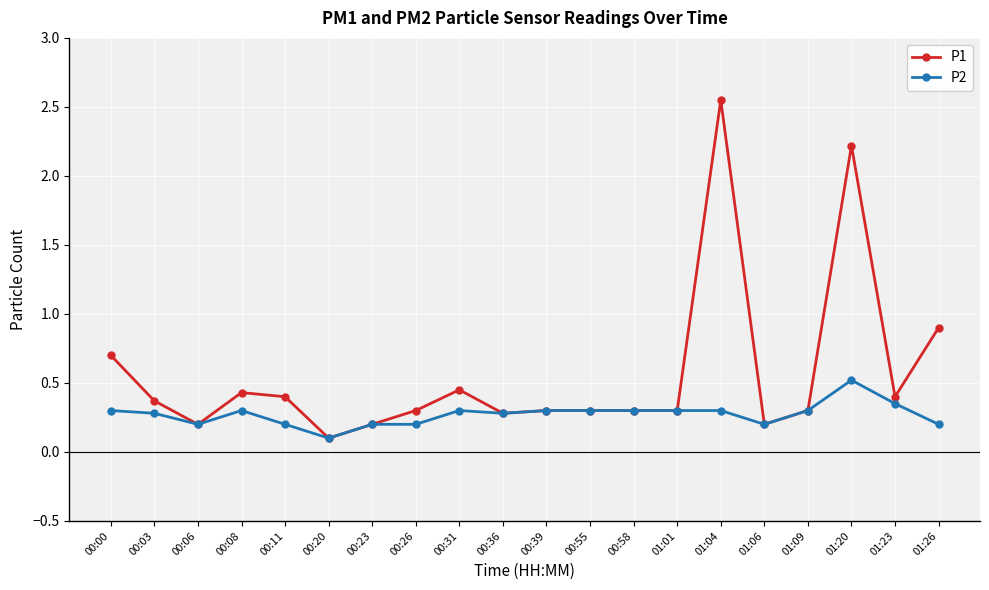

Read the P1 value at 00:11.

0.4